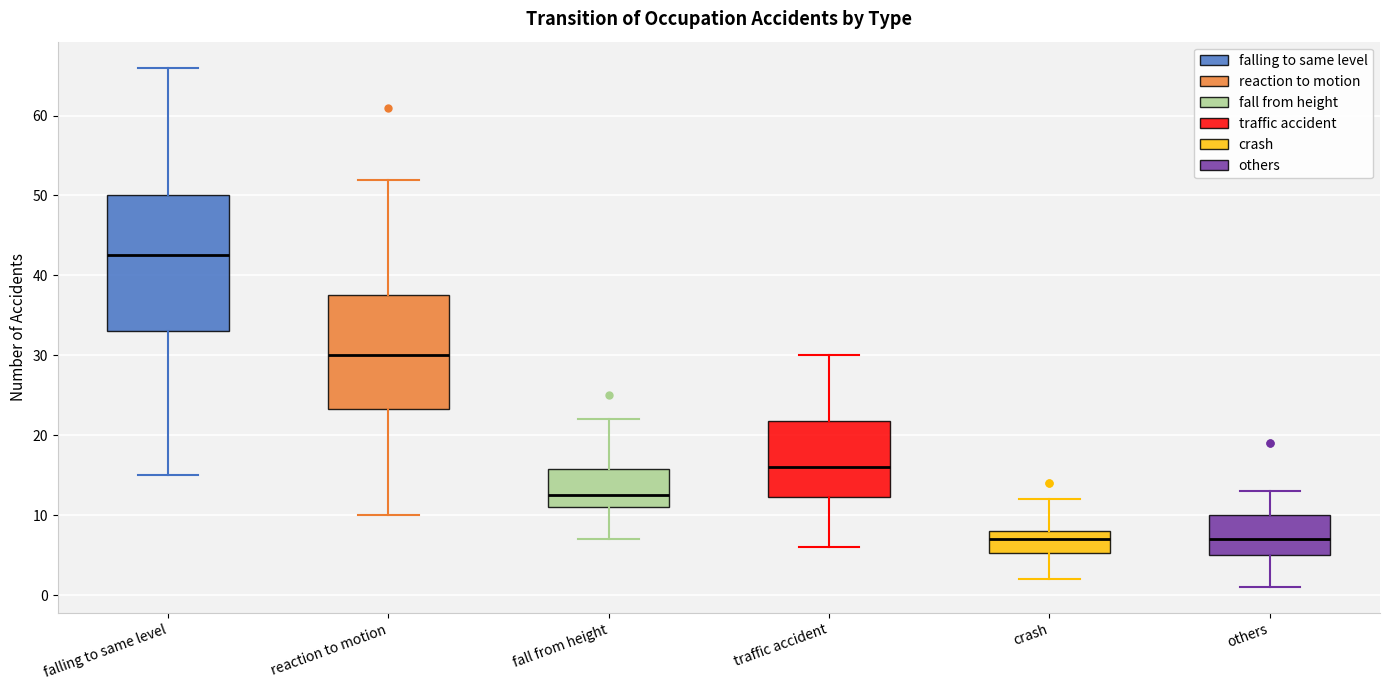

Which box is the tallest, from its lower edge to its upper edge?

falling to same level